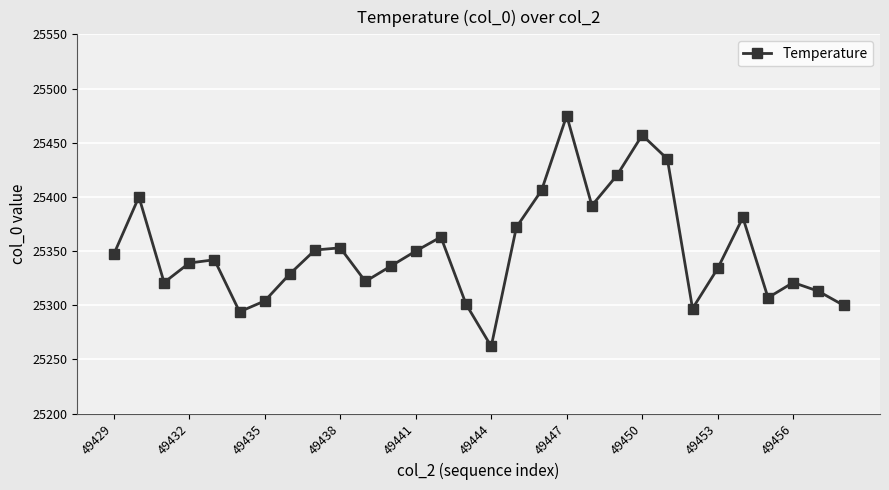

What is the value of the 27th point from the left?

25307